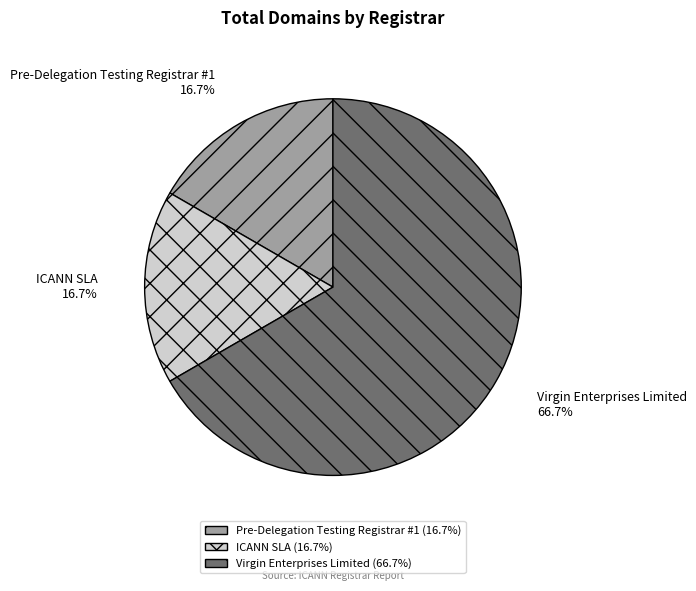

What portion of the pie excludes Pre-Delegation Testing Registrar #1?

83.3%